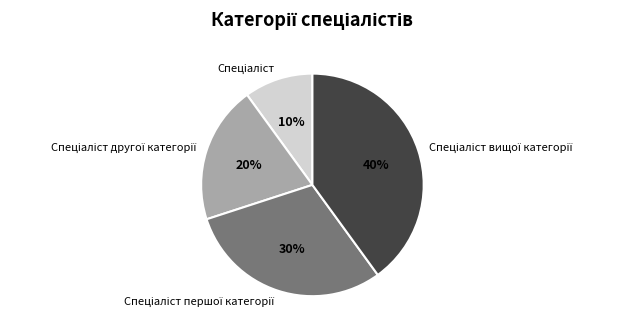

Does any single category account for the majority?

No